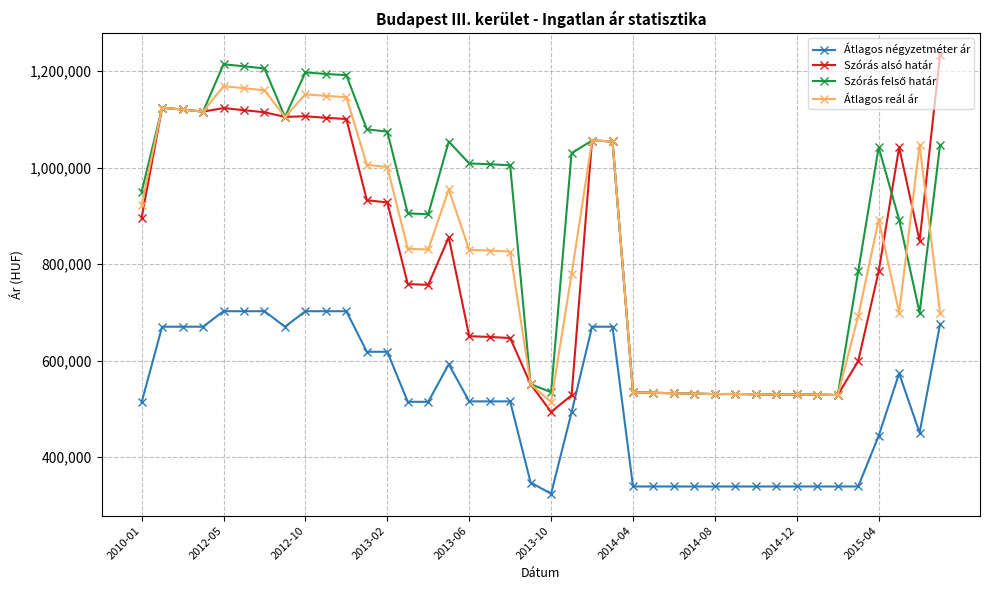

What is the minimum value shown in the chart?

324538